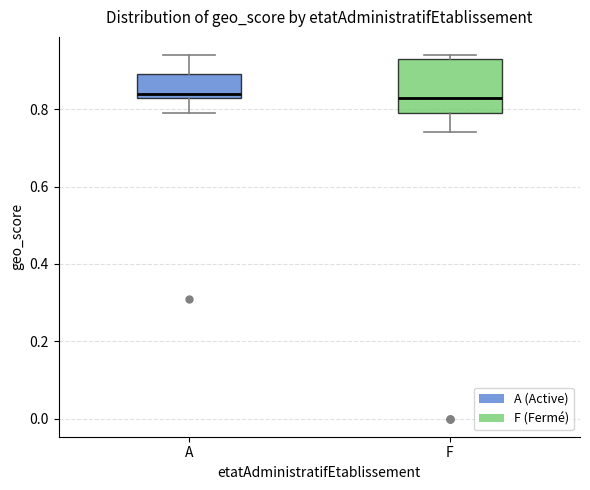

Where does the lower whisker of the box for F end on the y-axis? The values are not printed on the chart, so give them approximately, as read against the axis.

0.74